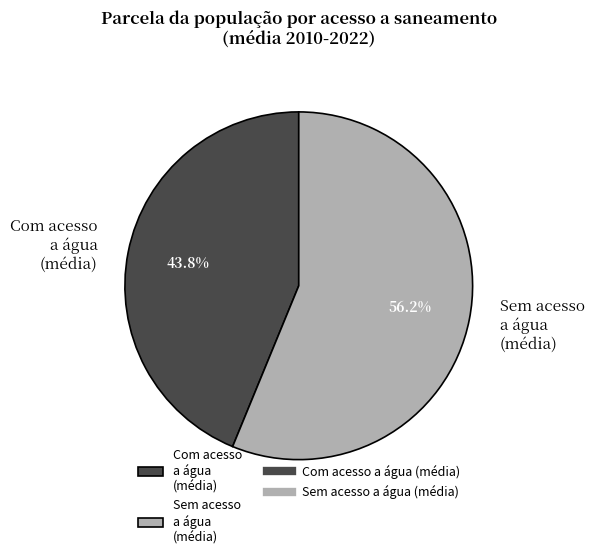

Rank the categories by value from highest to lowest.

Sem acesso a água (média), Com acesso a água (média)